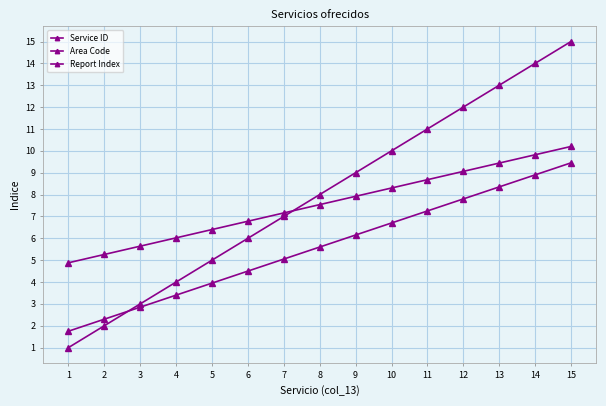

What is the sum of the Area Code values at 3 and 11?

10.1